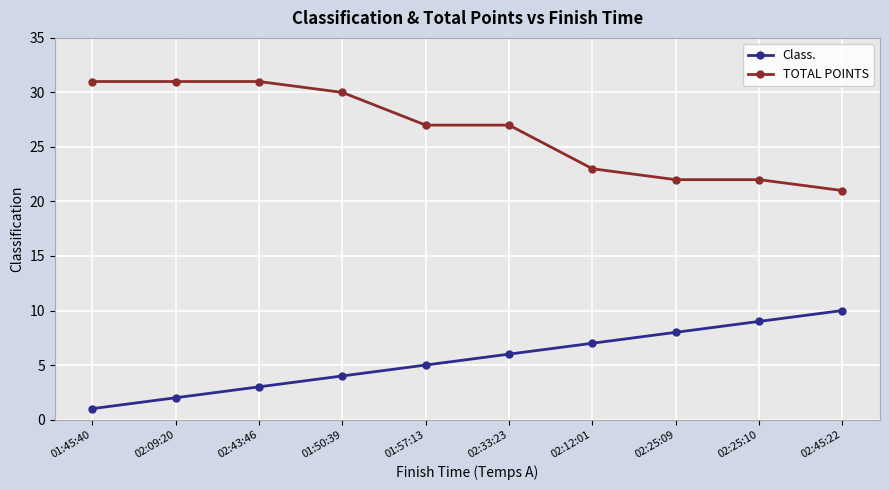

What is the total value across all series at 02:33:23?

33